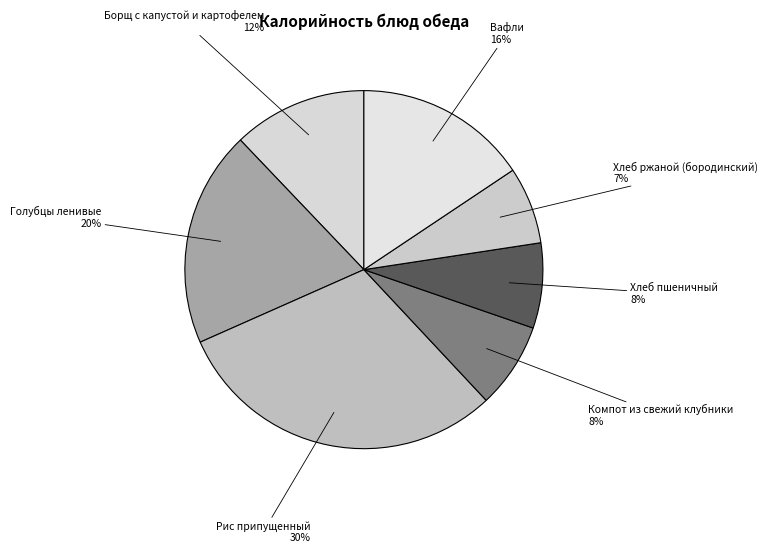

Is Вафли the majority of the pie?

No